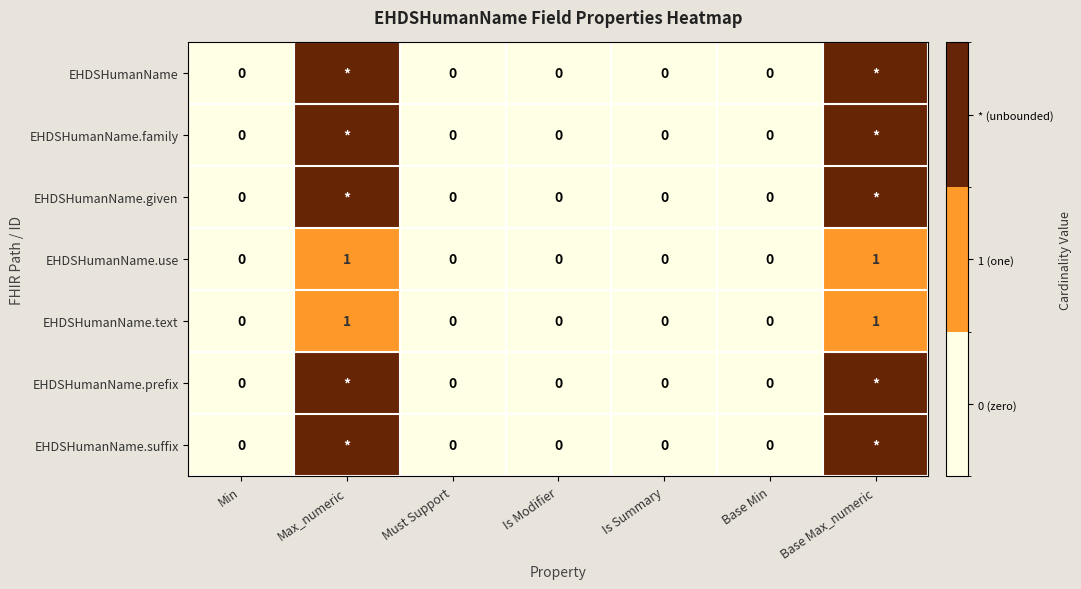

The value of EHDSHumanName.text at Base Max_numeric is 2. True or false?

False